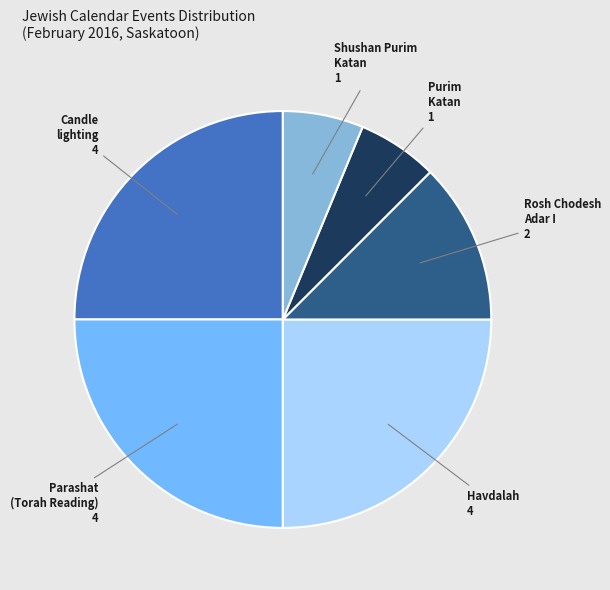

Is there a majority slice in this chart?

No